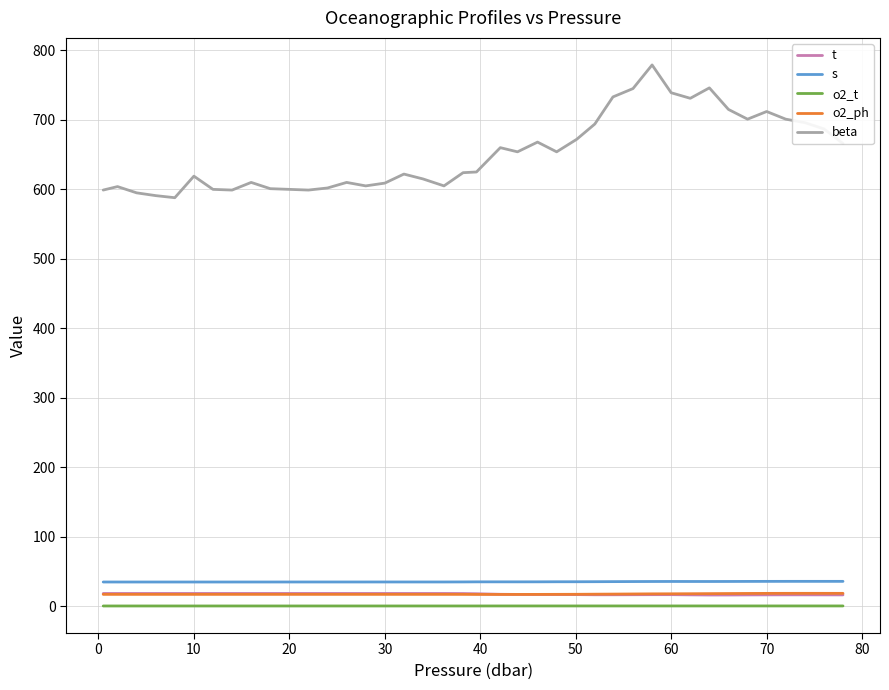

What is the maximum value for o2_ph?

18.9